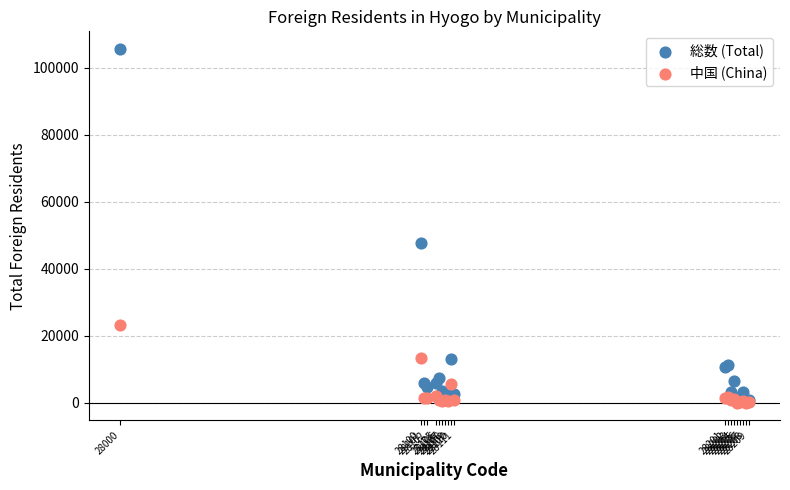

In the 総数 (Total) series, what Y value is closest to 52949?

47609